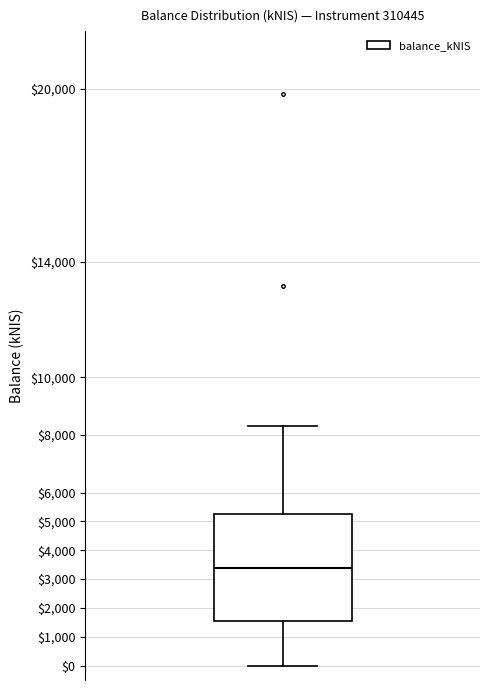

Where is the upper edge of the box on the y-axis? The values are not printed on the chart, so give them approximately, as read against the axis.

5300